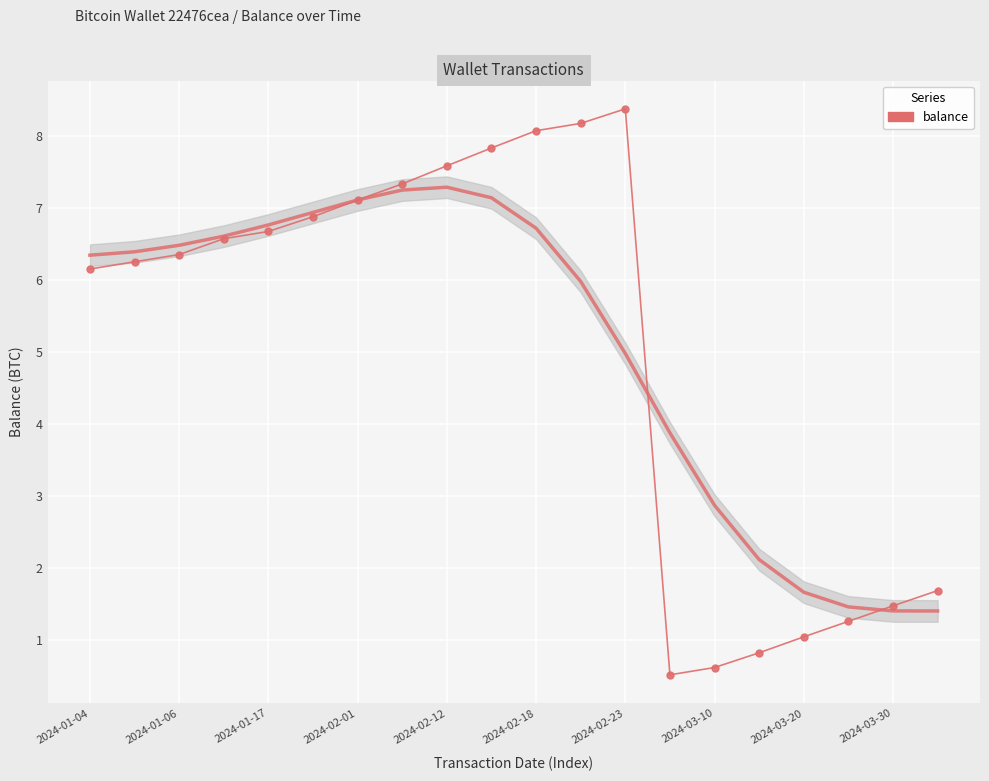

Reading left to right, transcribe all the data shown in this chart.

6.1	6.2	6.3	6.6	6.7	6.9	7.1	7.3	7.6	7.8	8.1	8.2	8.4	0.5	0.6	0.8	1.0	1.3	1.5	1.7